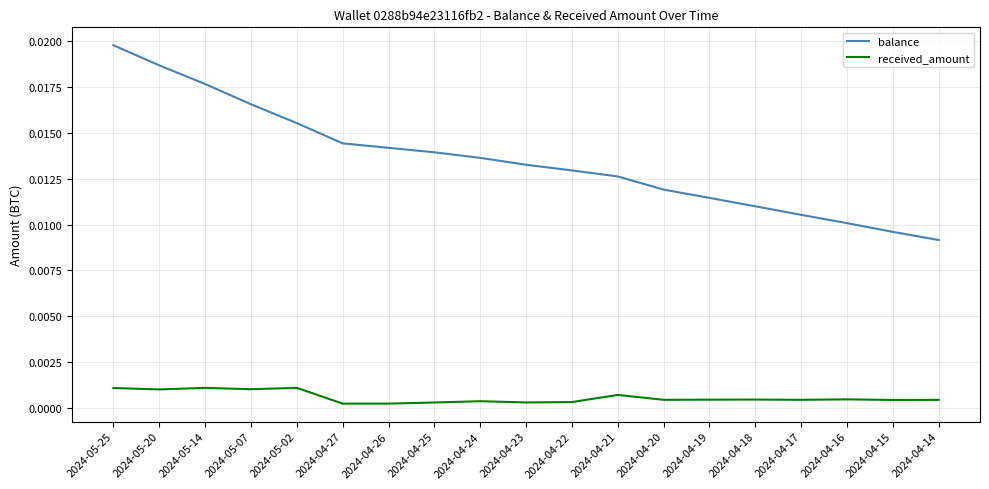

Which series changed the most between 2024-05-02 and 2024-04-26?

balance